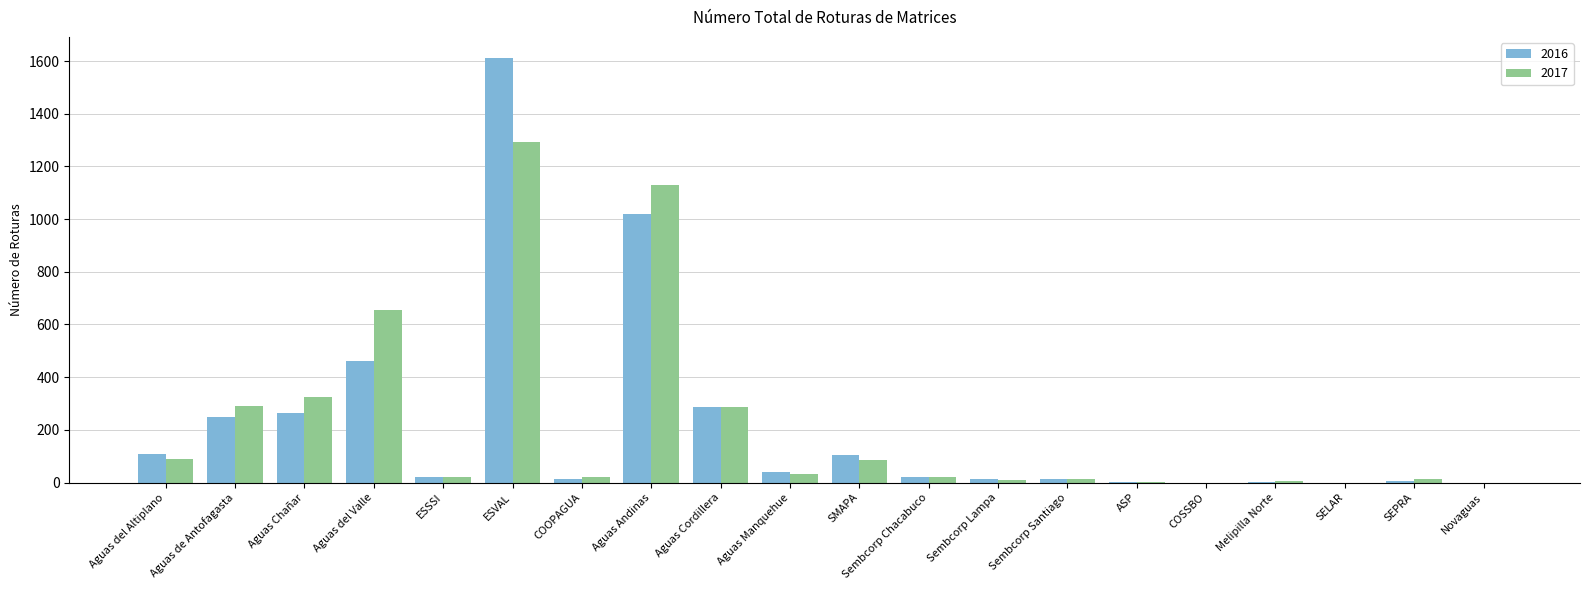

Is the value of 2017 at Melipilla Norte greater than the value of 2016 at SMAPA?

No